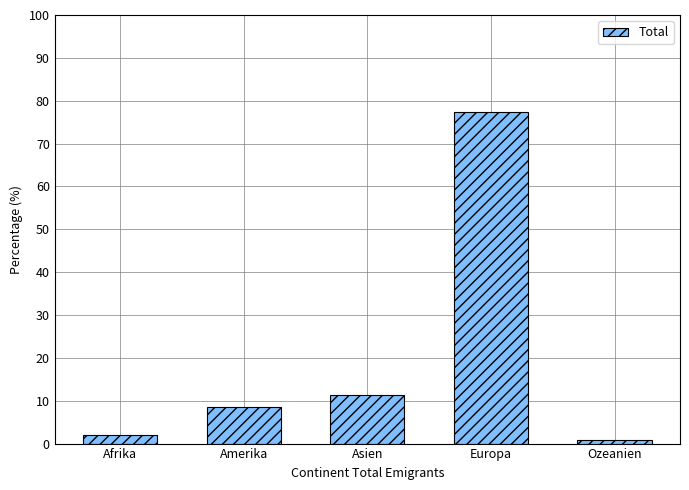

Reading right to left, extract all data points from this chart.

Ozeanien=0.8	Europa=77.3	Asien=11.4	Amerika=8.4	Afrika=2.0